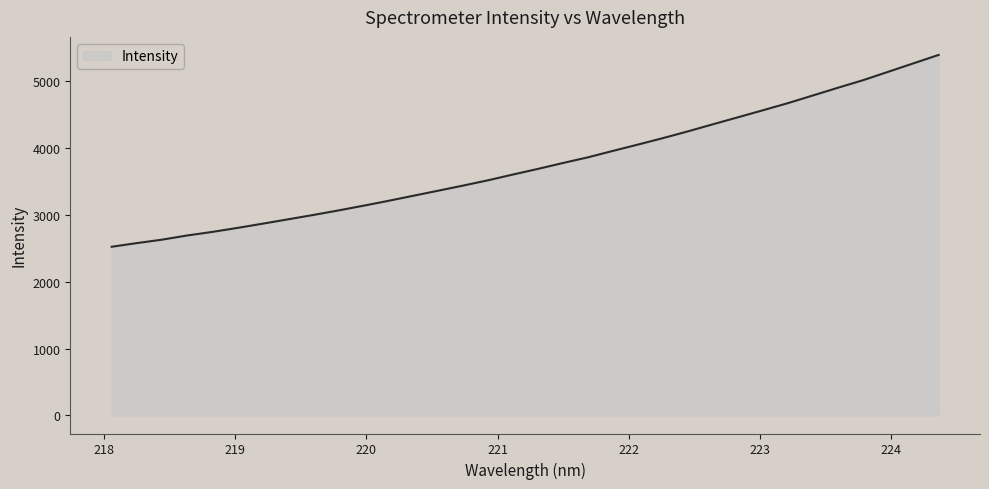

What is the difference between the maximum and minimum values?

2866.2